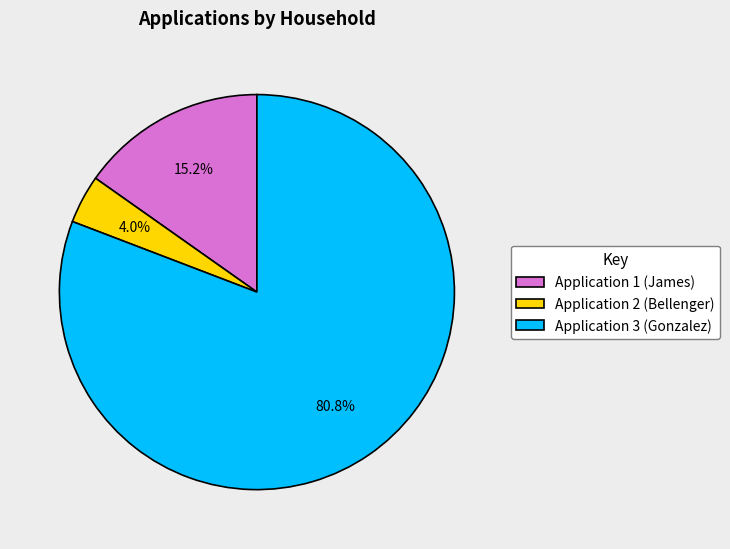

To the nearest percent, what is the average slice percentage?

33%